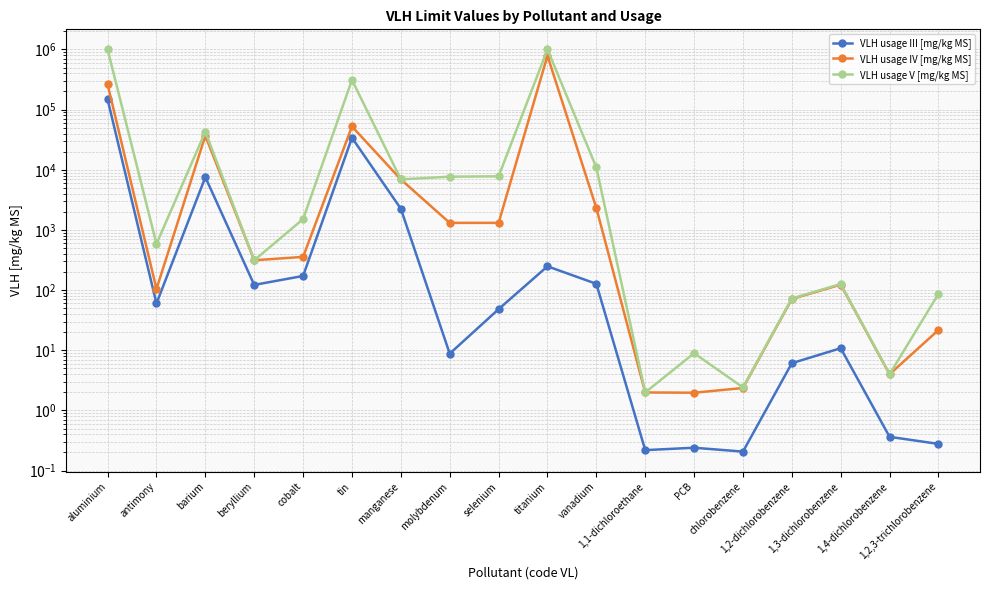

Between 1,3-dichlorobenzene and barium, which is larger?

barium